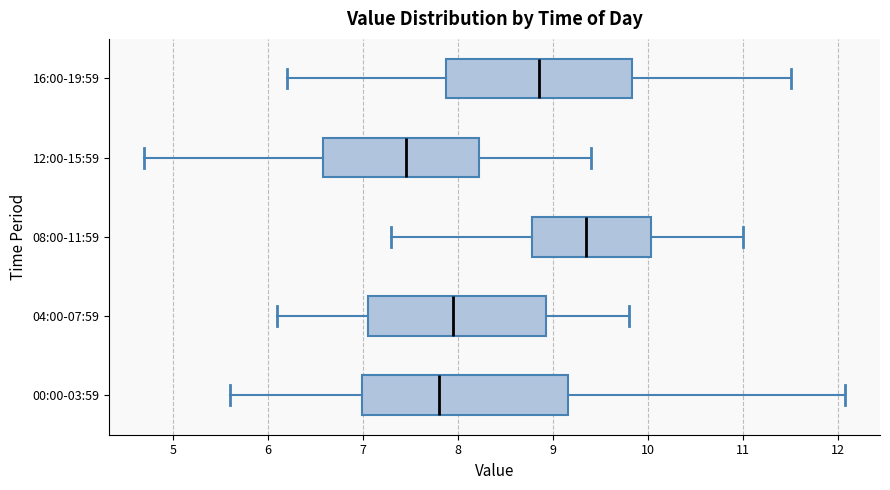

Comparing the boxes themselves (not the whiskers), which one is the widest?

00:00-03:59